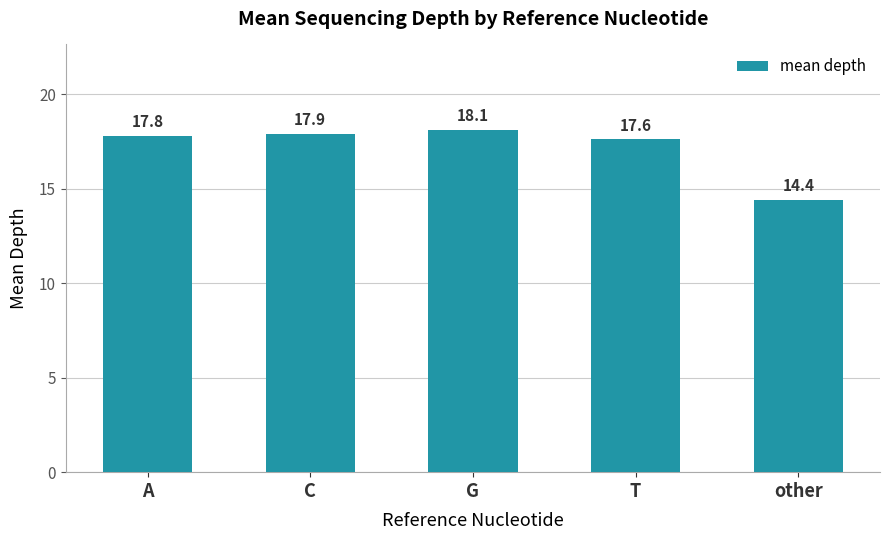

The value at T is 17.6. True or false?

True